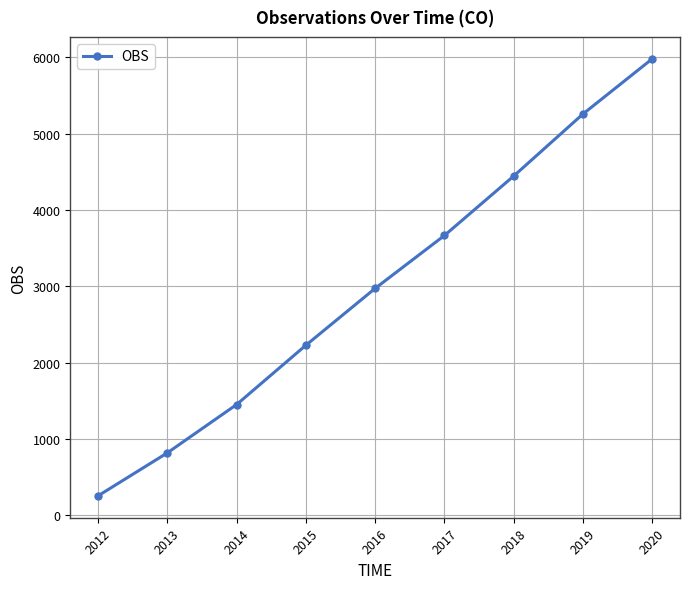

Reading left to right, list all the values displayed in this chart.

255	818	1451	2228	2973	3666	4445	5258	5981